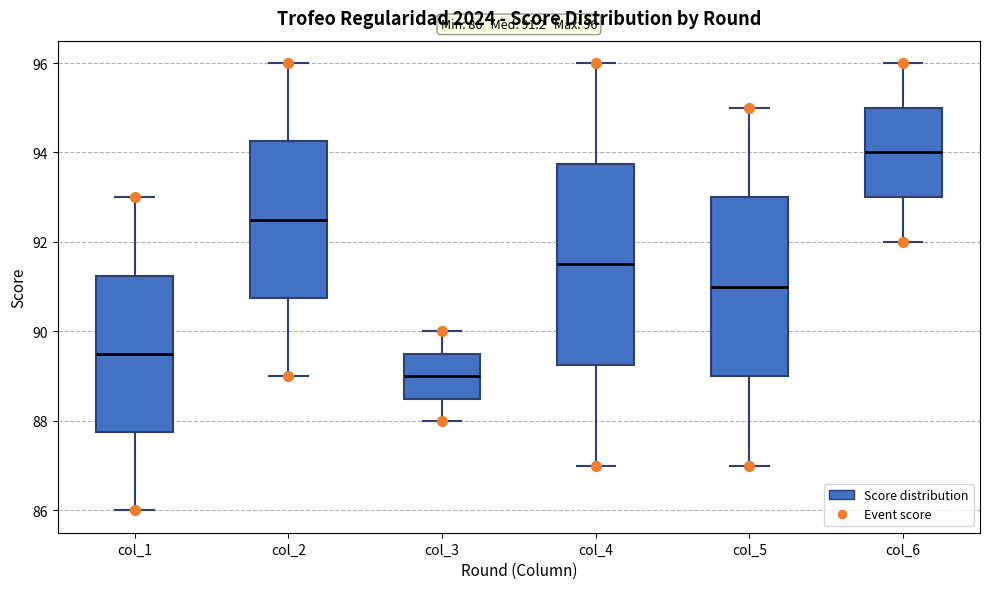

Which box has the highest median line?

col_6